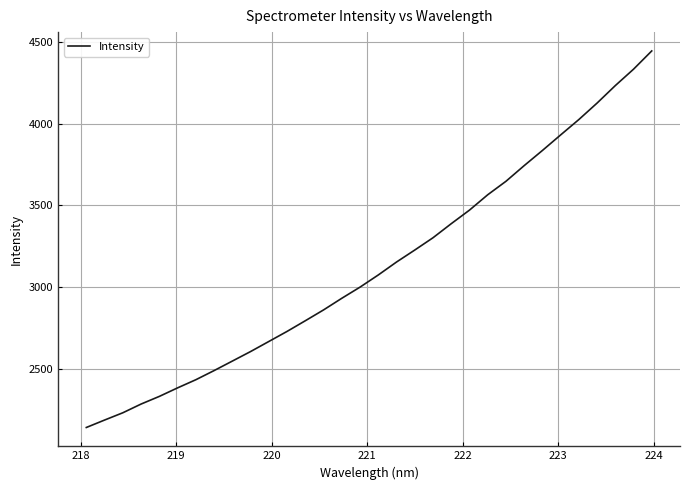

What is the difference between the maximum and minimum values?

2302.6